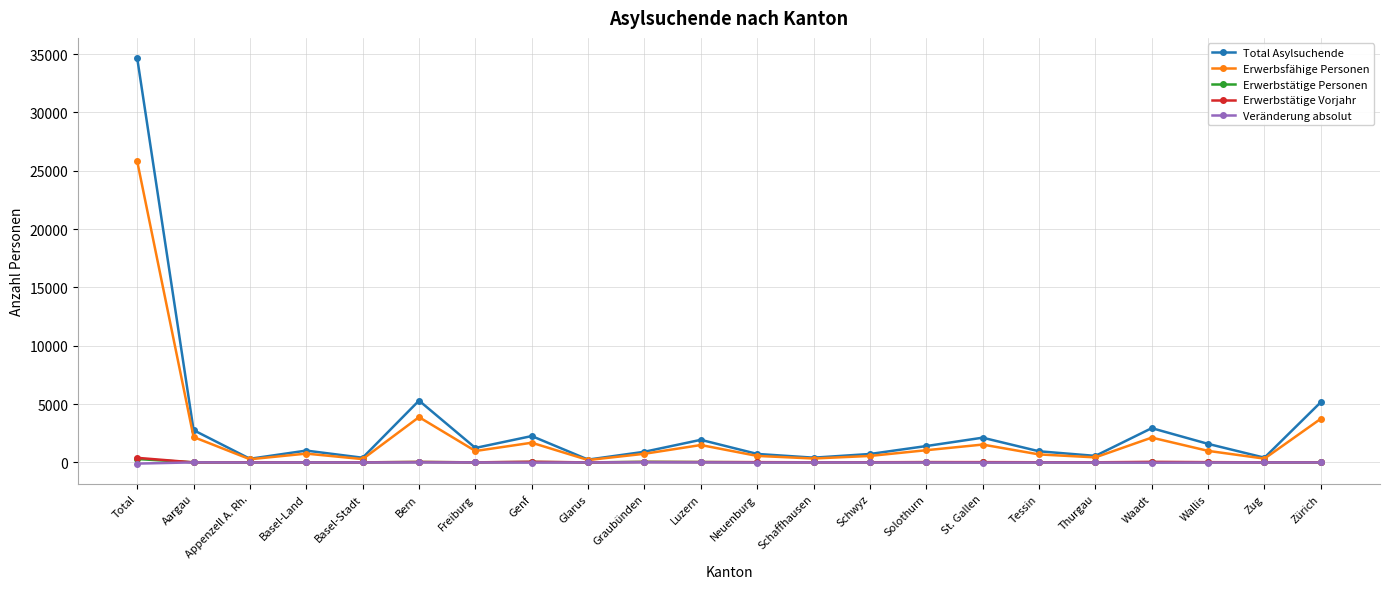

What is the average value of the Veränderung absolut series?

-9